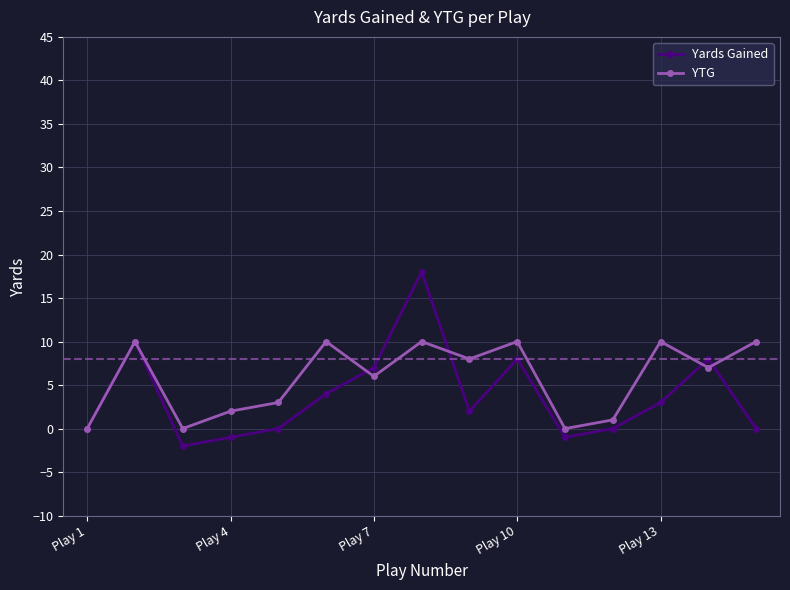

Reading left to right, extract all data points from this chart.

Yards Gained: 0	10	-2	-1	0	4	7	18	2	8	-1	0	3	8	0
YTG: 0	10	0	2	3	10	6	10	8	10	0	1	10	7	10